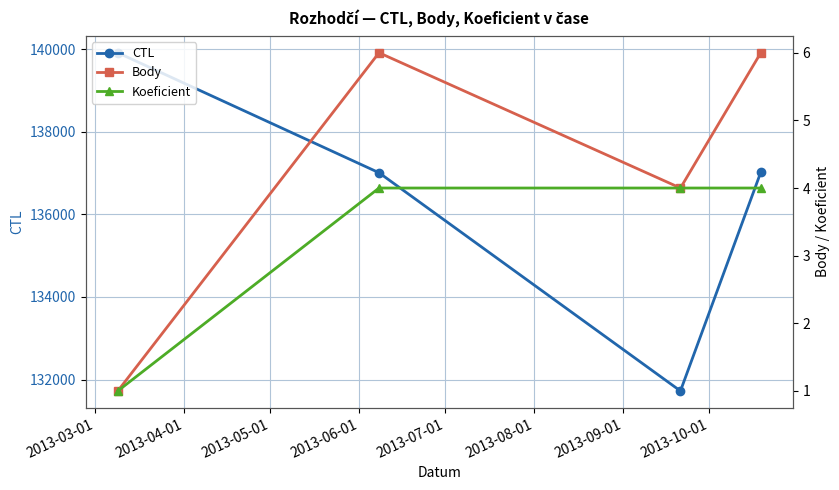

True or false: CTL has more than 2 points higher than both neighbors.

False